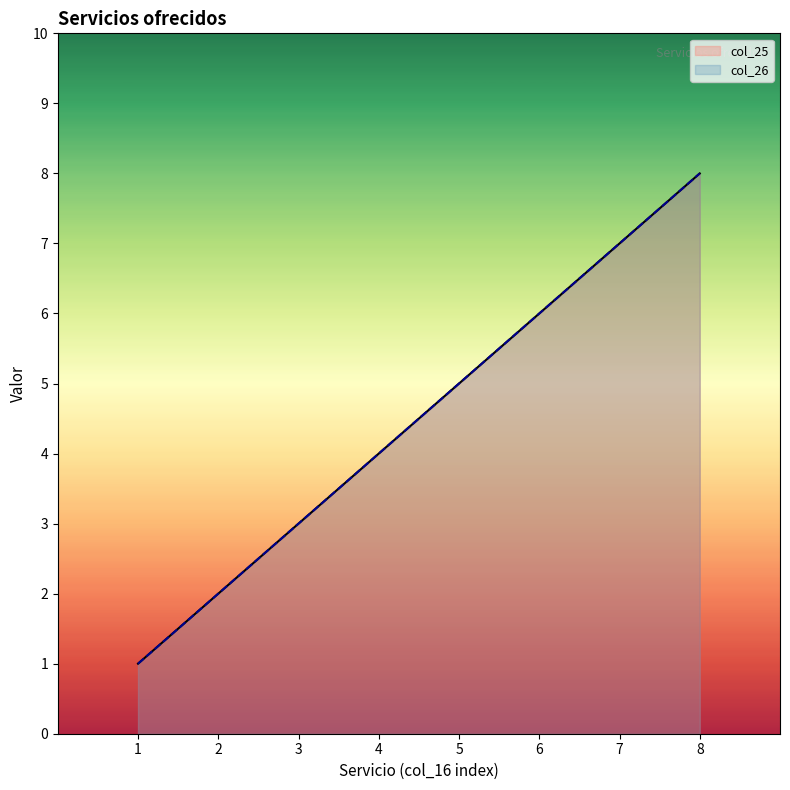

What is the value of the col_25 point at the 8th from the left?

8